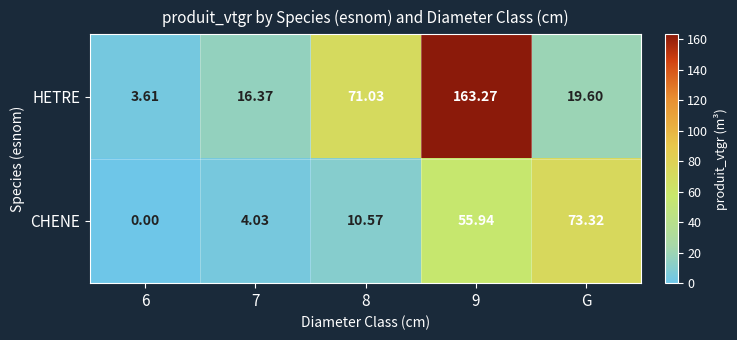

Which series changed the most between 6 and 7?

HETRE